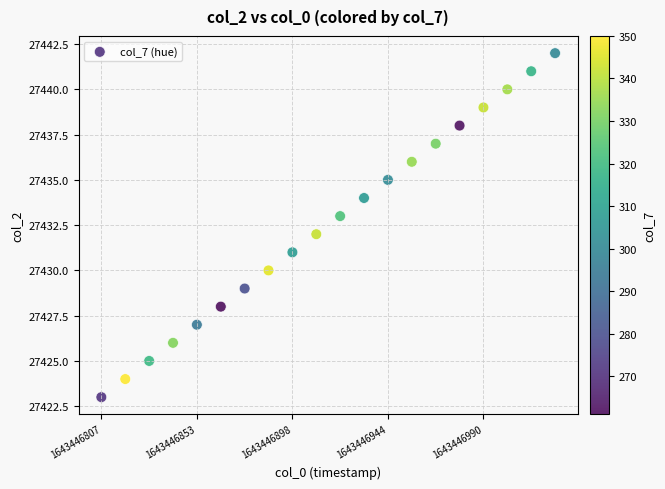

What is the range of Y values (max minus min)?

19